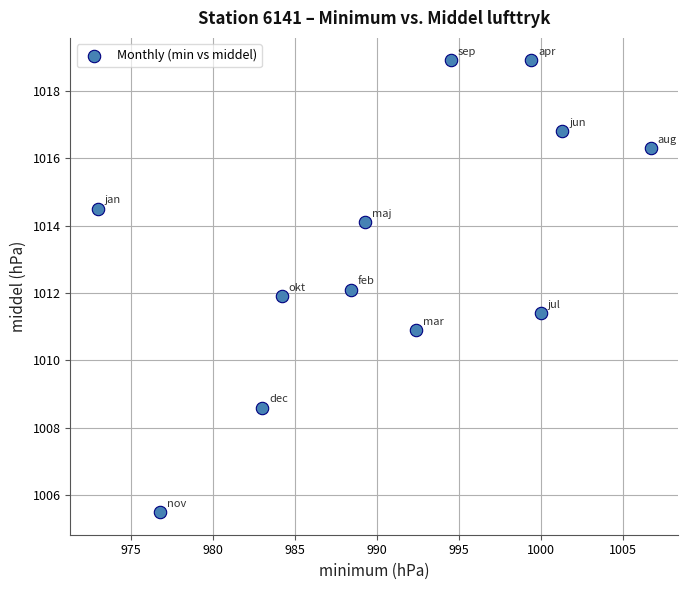

What is the average Y value?

1013.3